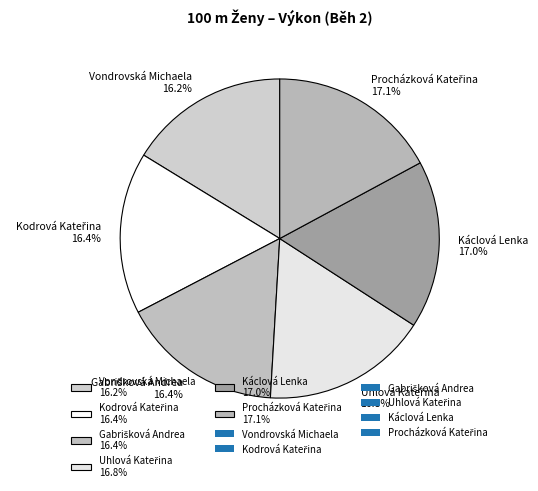

Is there a majority slice in this chart?

No